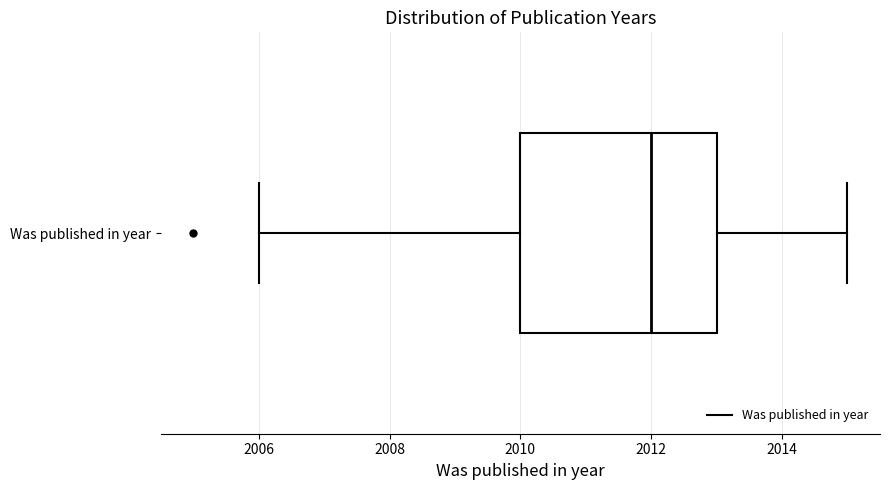

Where is the left edge of the box for Was published in year on the x-axis? The values are not printed on the chart, so give them approximately, as read against the axis.

2010